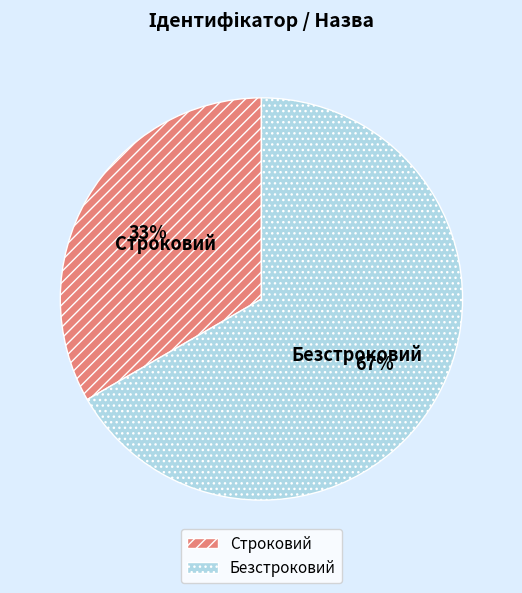

How many slices are in this pie chart?

2